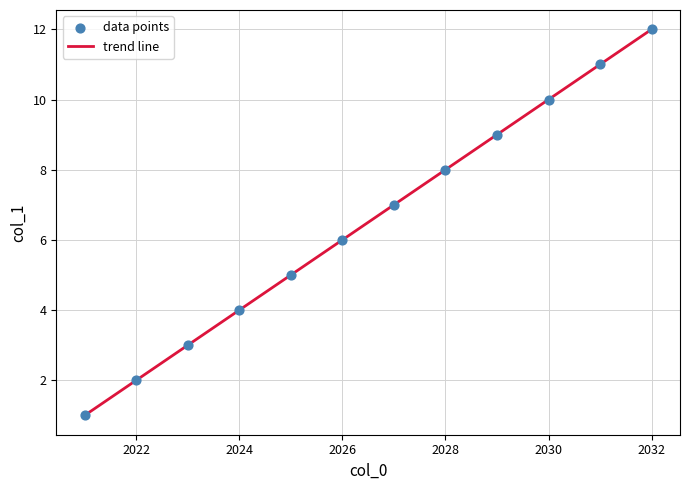

What is the greatest value displayed?

12.0